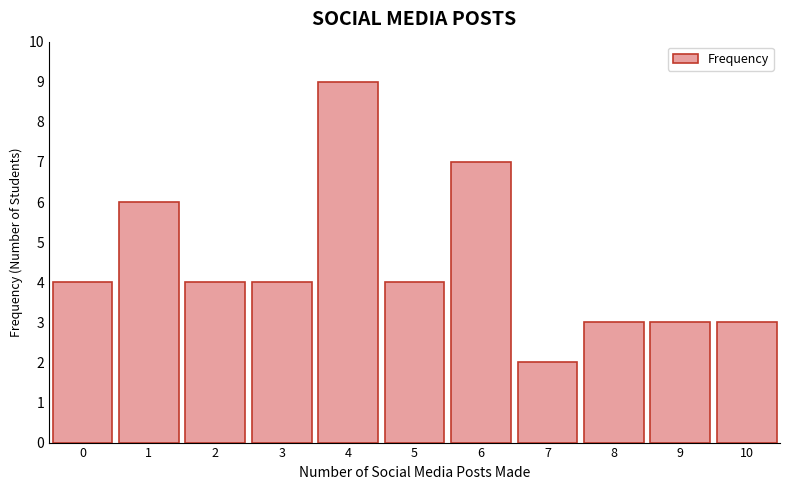

Reading right to left, list all the values displayed in this chart.

3	3	3	2	7	4	9	4	4	6	4